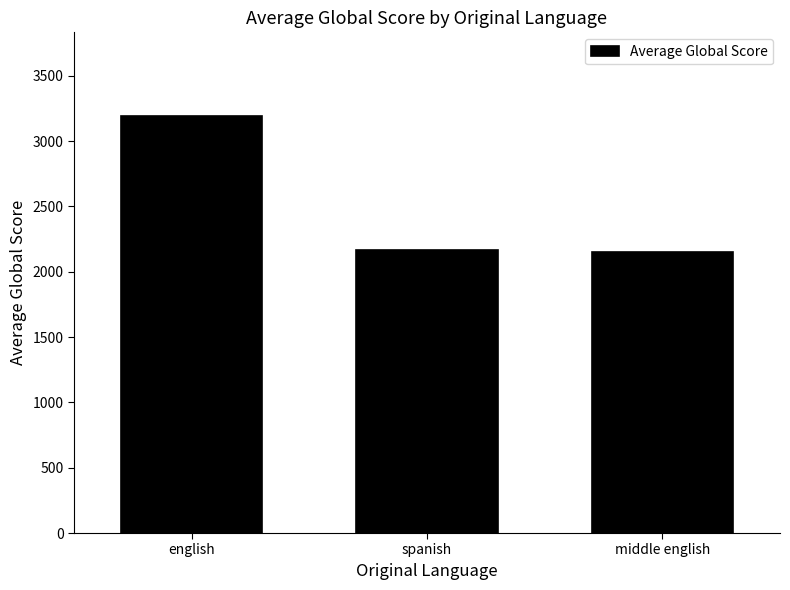

Read the value at english.

3193.8